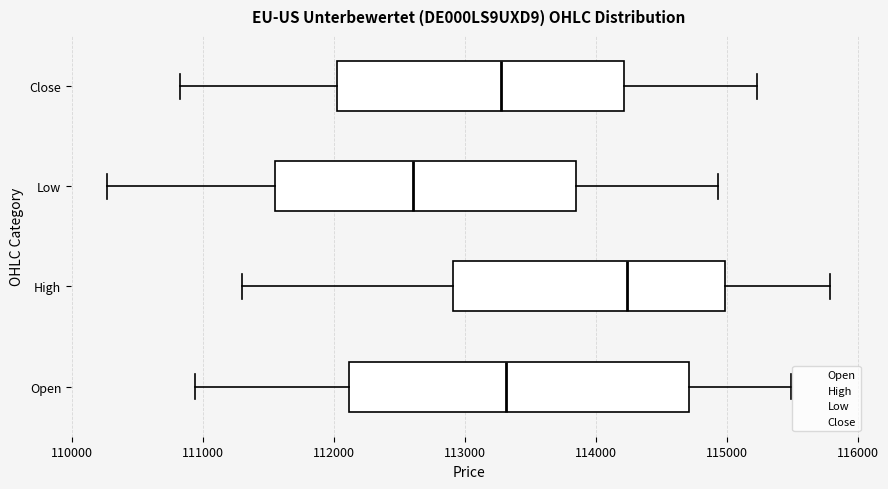

Reading bottom to top, read every box against the x-axis: the position of its median line, the range the box covers, and the ends of its whiskers. The values are not printed on the chart, so give them approximately, as read against the axis.

Open: median 113300, box 112100 to 114700, whiskers 110900 to 115500
High: median 114200, box 112900 to 115000, whiskers 111300 to 115800
Low: median 112600, box 111600 to 113800, whiskers 110300 to 114900
Close: median 113300, box 112000 to 114200, whiskers 110800 to 115200